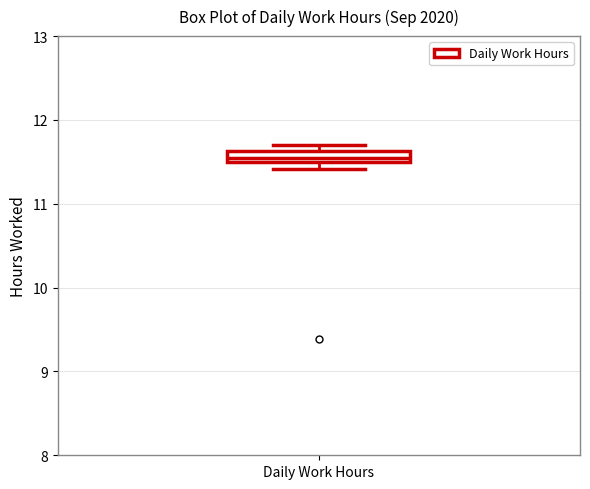

Where is the lower edge of the box for Daily Work Hours on the y-axis? The values are not printed on the chart, so give them approximately, as read against the axis.

11.5